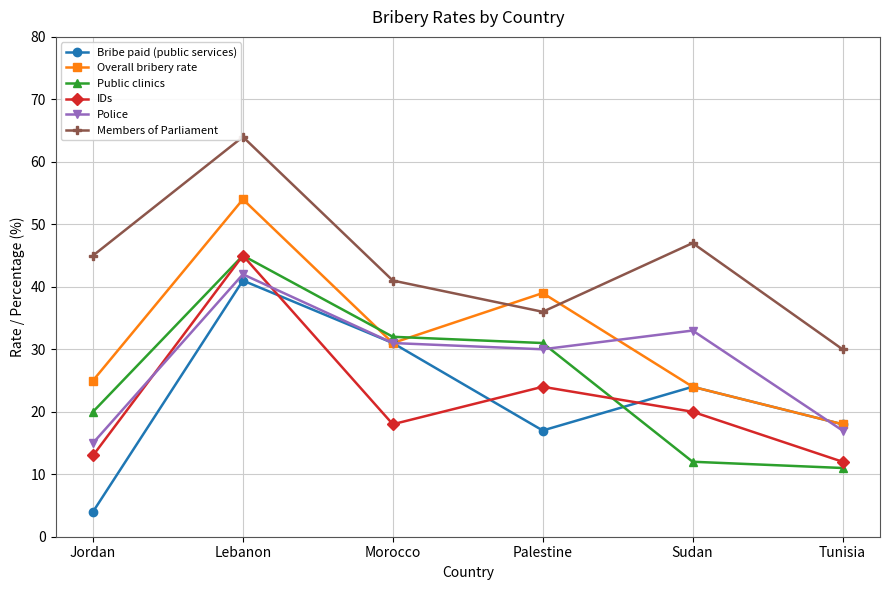

True or false: Bribe paid (public services) has a value of 58 at Lebanon.

False